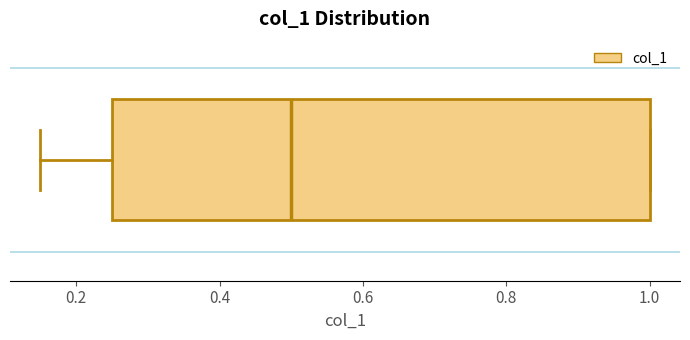

Read this box plot against the x-axis: the position of the median line, the range covered by the box, and the ends of both whiskers. The values are not printed on the chart, so give them approximately, as read against the axis.

median 0.50, box 0.26 to 1.00, whiskers 0.16 to 1.00